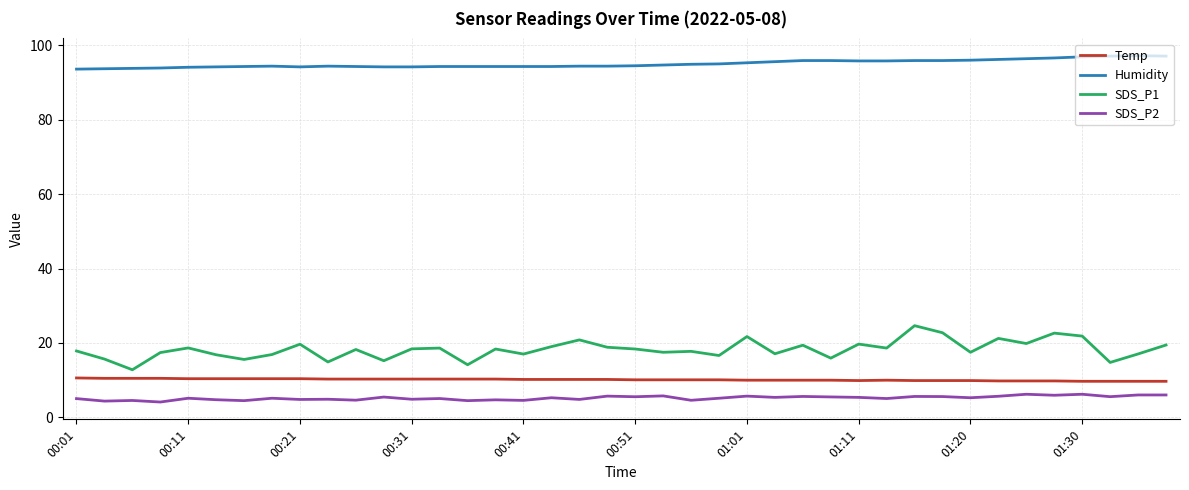

Rank the series by their maximum value, from highest to lowest.

Humidity, SDS_P1, Temp, SDS_P2